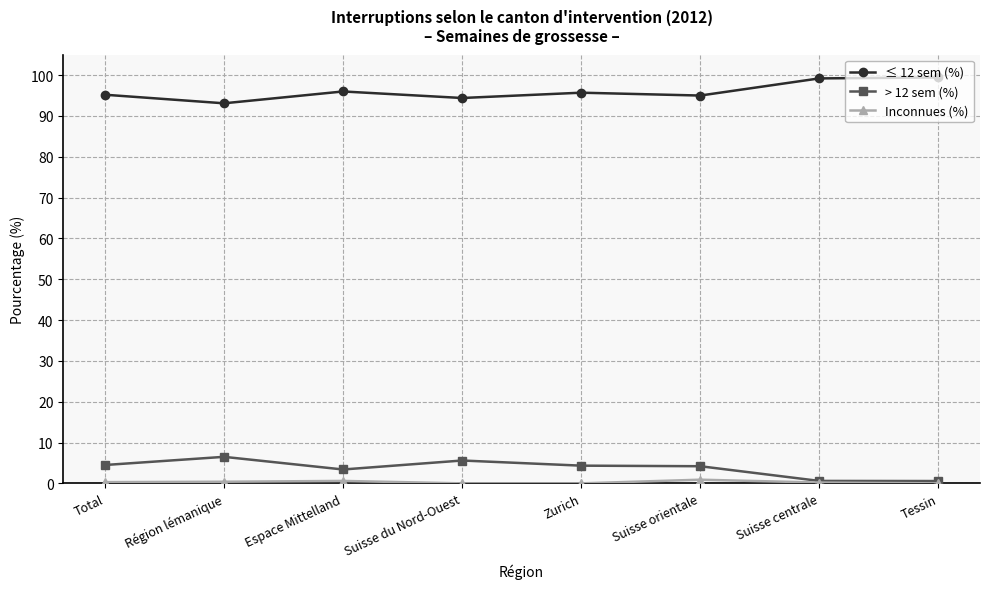

At which category does > 12 sem (%) reach its first local valley?

Espace Mittelland